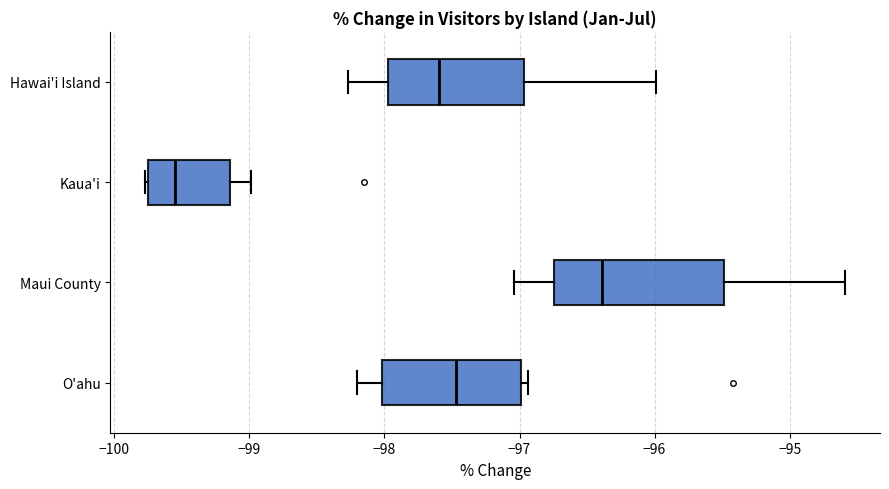

Which box is the widest, from its left edge to its right edge?

Maui County